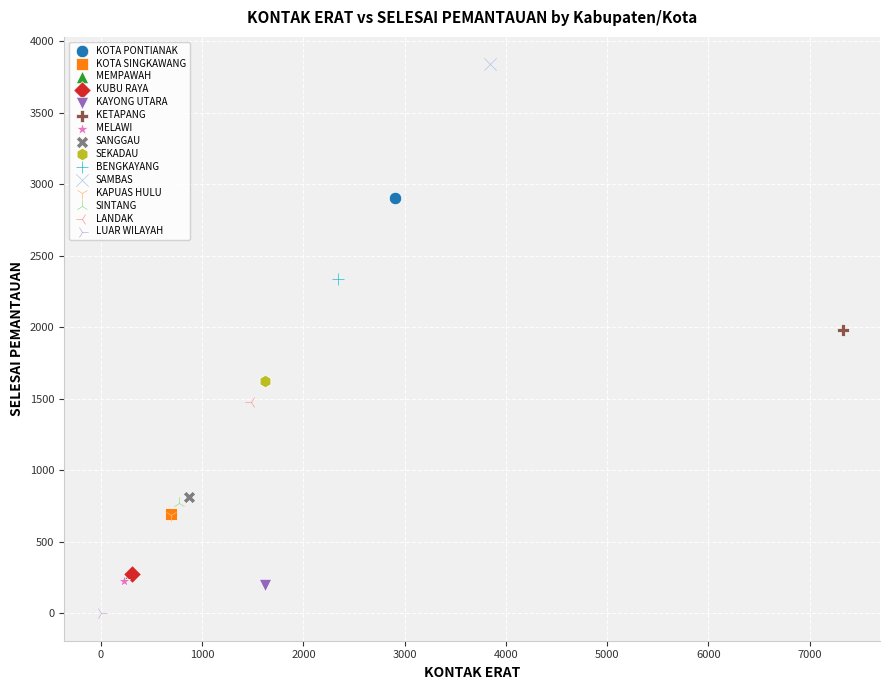

Which series contains the lowest Y value?

LUAR WILAYAH